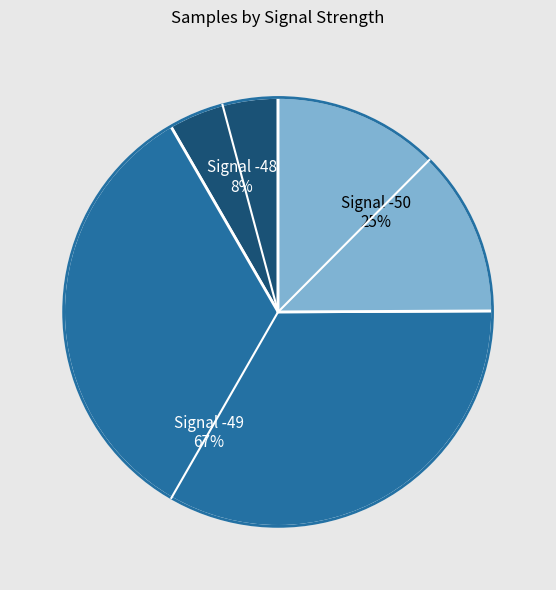

To the nearest percent, what is the average slice percentage?

33%